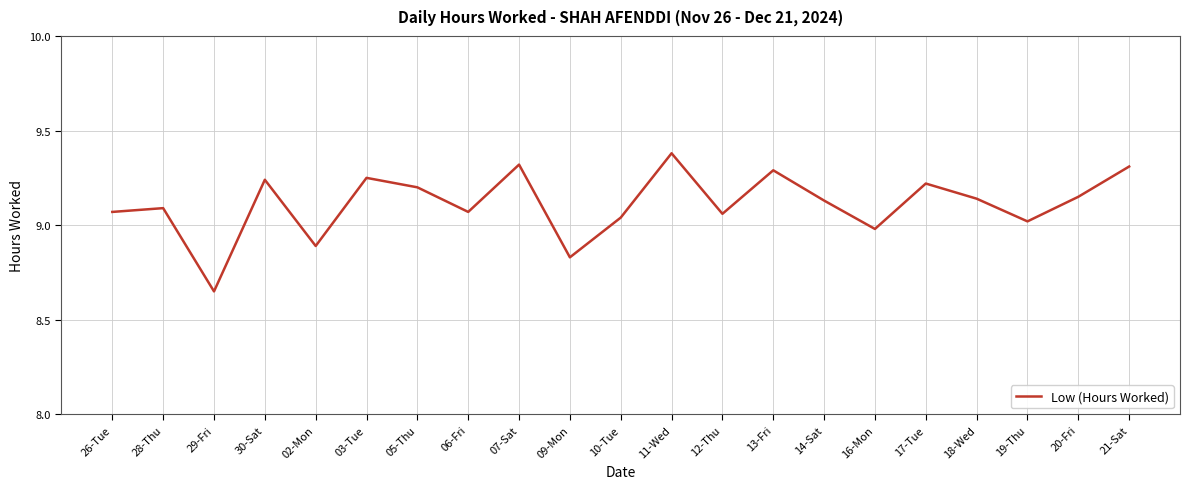

Where is the first local minimum?

29-Fri